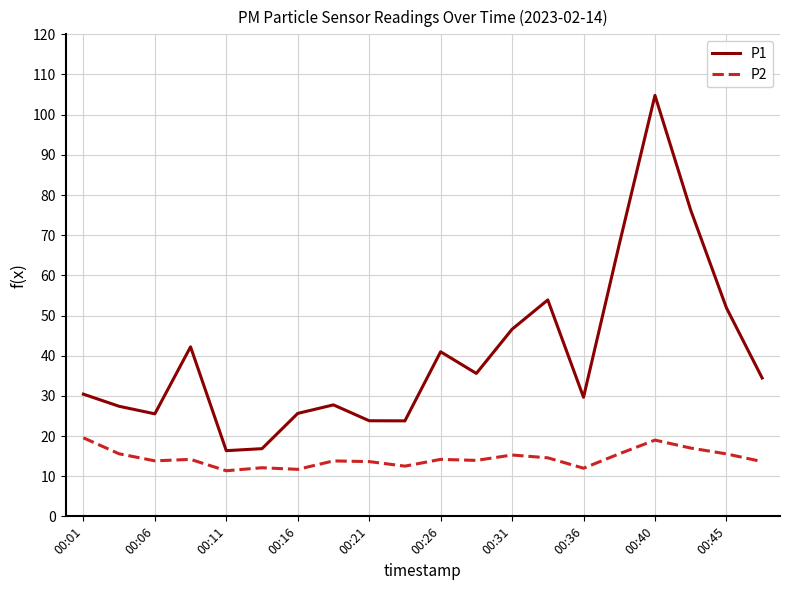

True or false: P2 and P1 cross at least once.

False